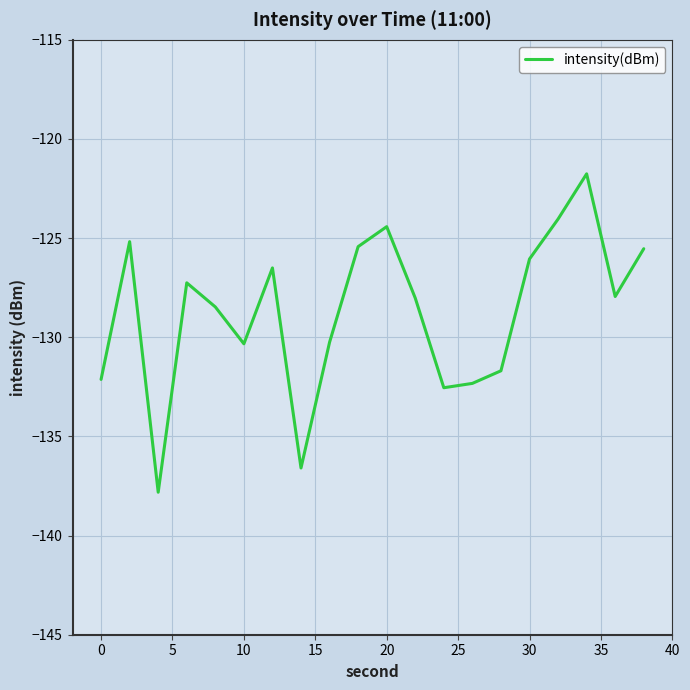

What is the smallest value displayed?

-137.8